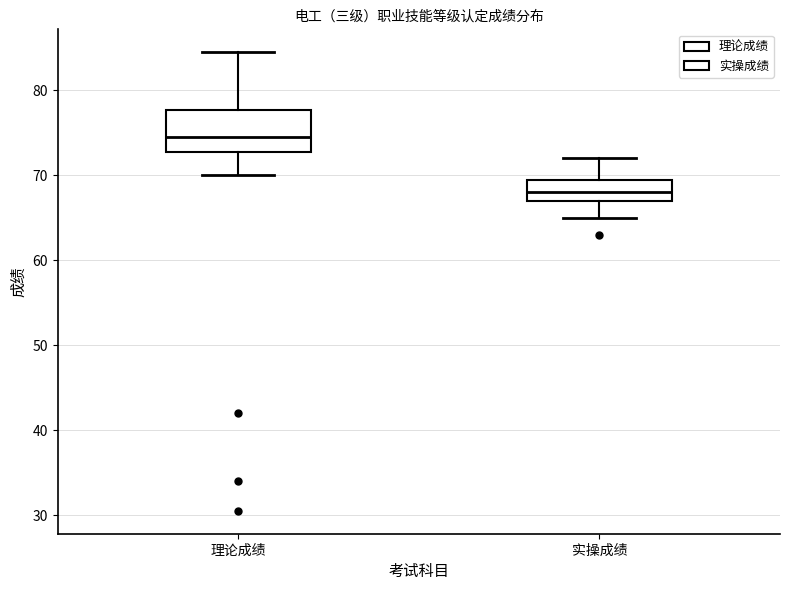

Reading left to right, read every box against the y-axis: the position of its median line, the range the box covers, and the ends of its whiskers. The values are not printed on the chart, so give them approximately, as read against the axis.

理论成绩: median 75, box 73 to 78, whiskers 70 to 85
实操成绩: median 68, box 67 to 70, whiskers 65 to 72